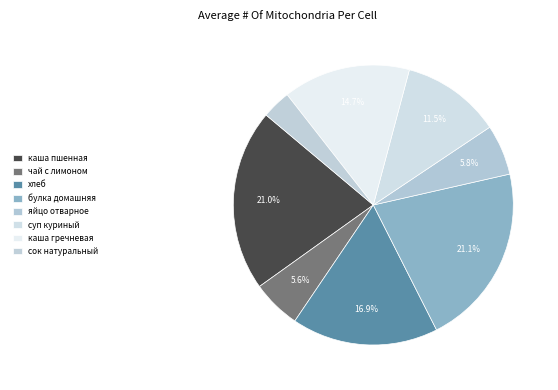

Is it true that каша гречневая is 15% of the pie?

True